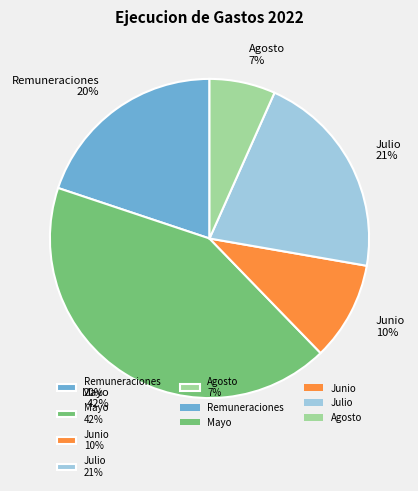

How many segments does this pie chart have?

5